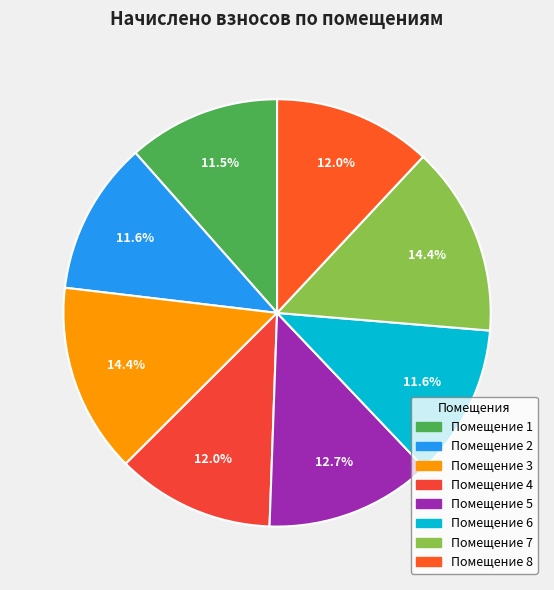

Count the number of slices in the pie.

8